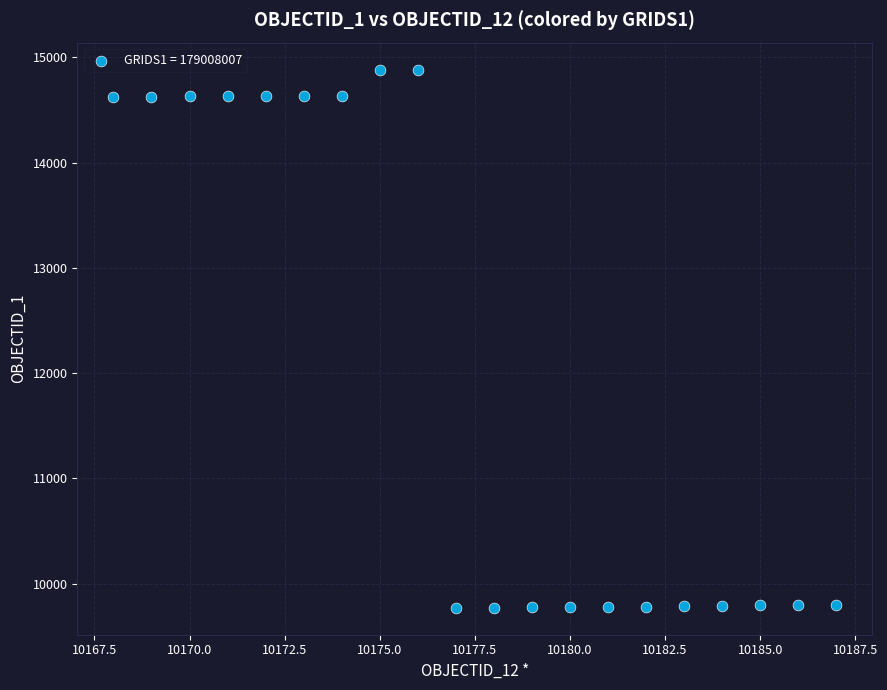

What is the range of Y values (max minus min)?

5113